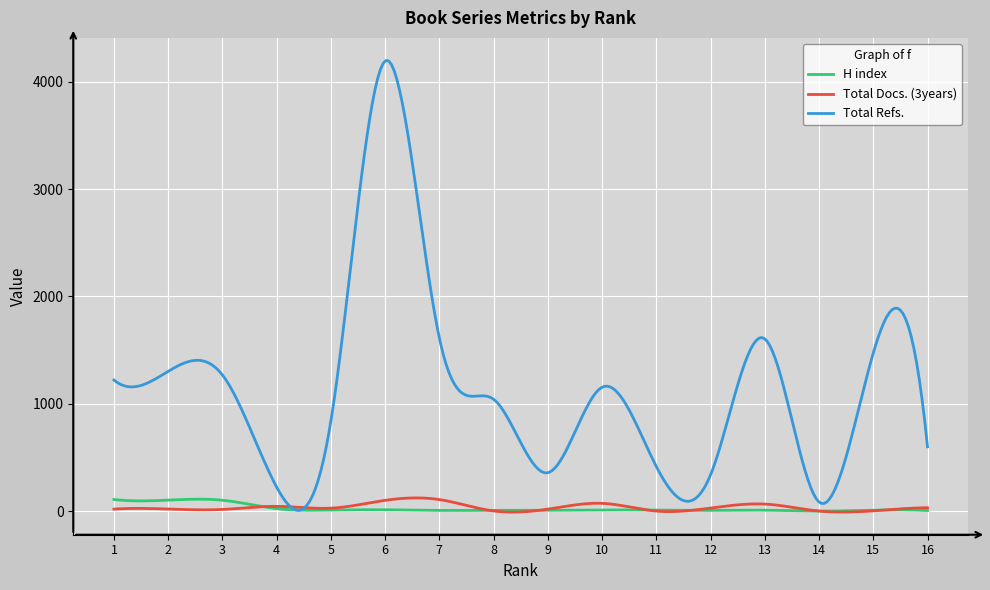

Which series has the widest spread of values?

Total Refs.